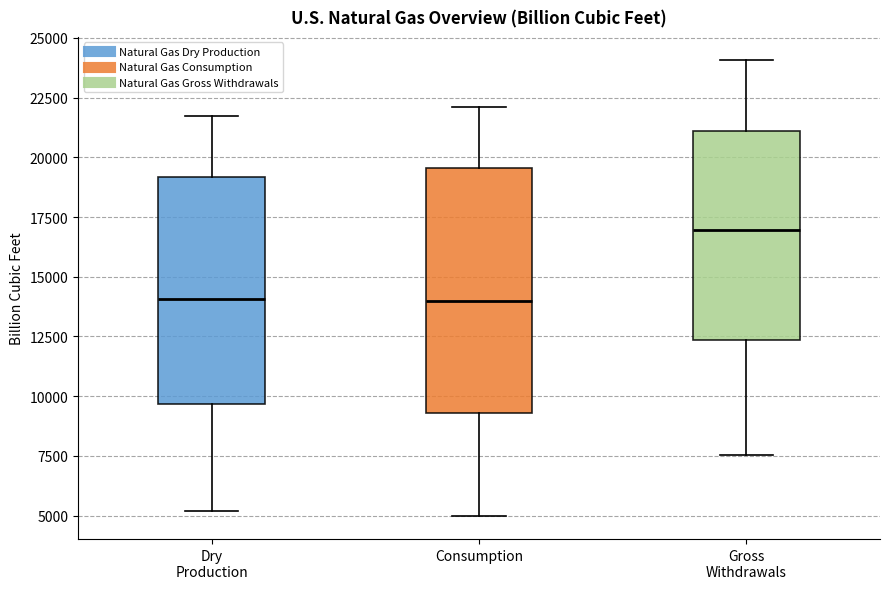

Where is the lower edge of the box for Consumption on the y-axis? The values are not printed on the chart, so give them approximately, as read against the axis.

9500